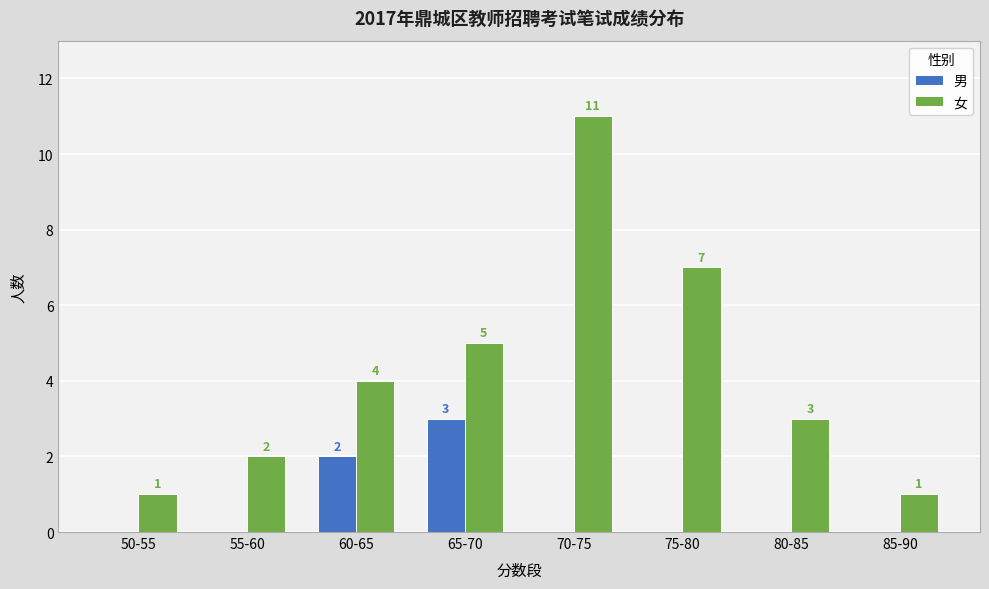

Which series changed the most between 50-55 and 75-80?

女